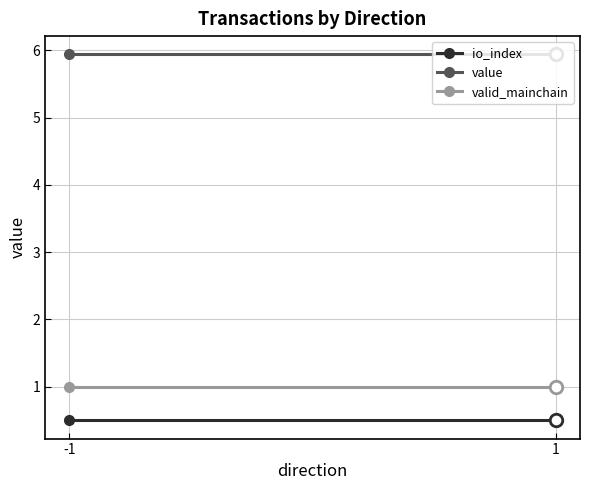

What is the sum of all io_index values?

1.0